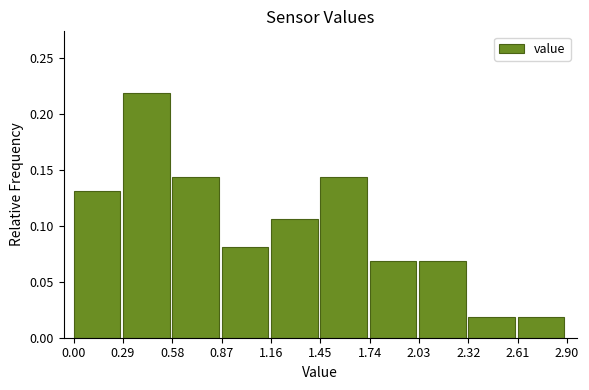

How tall is the bar that spans 0.87 to 1.16 on the x-axis? The values are not printed on the chart, so give them approximately, as read against the axis.

0.080